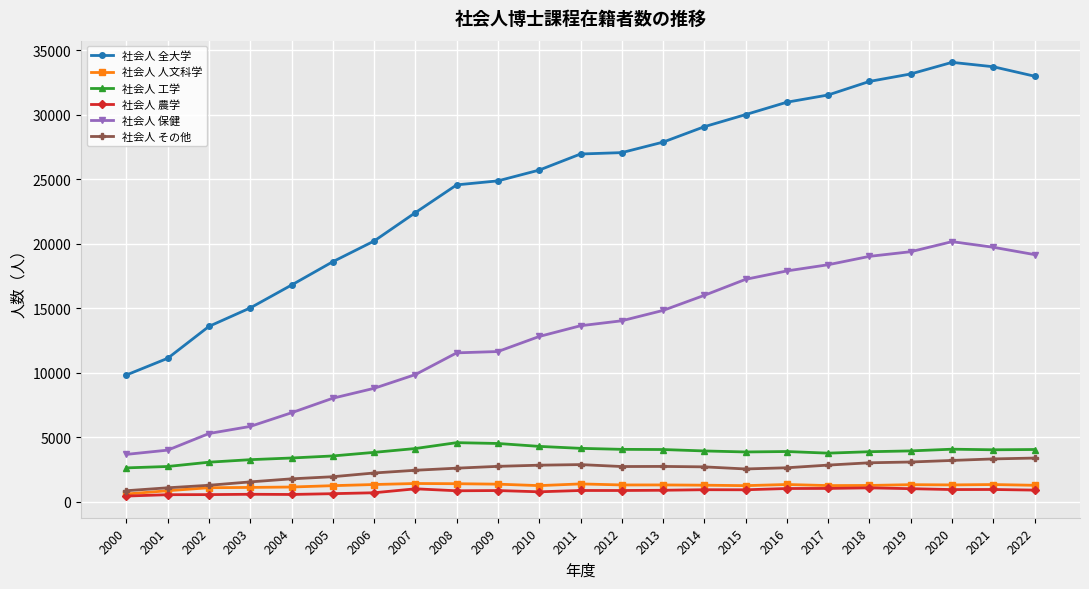

Which series has the largest total across all categories?

社会人 全大学